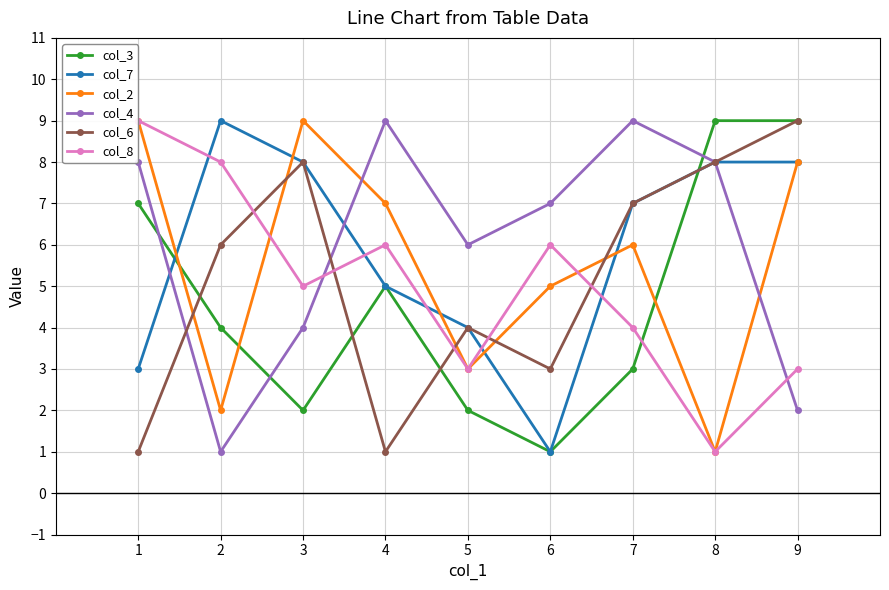

True or false: col_7 and col_3 intersect in this chart.

True